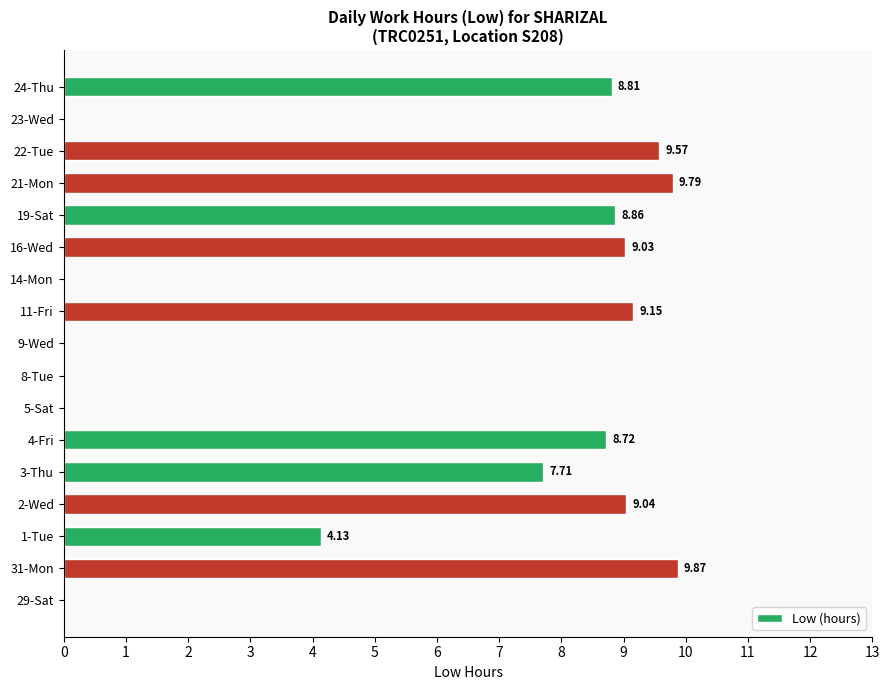

What is the average value?

5.6